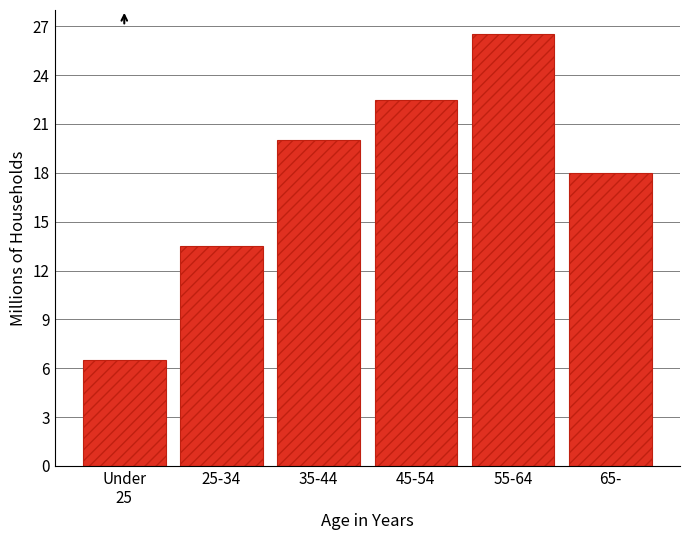

Reading left to right, extract all data points from this chart.

6.5	13.5	20.0	22.5	26.5	18.0